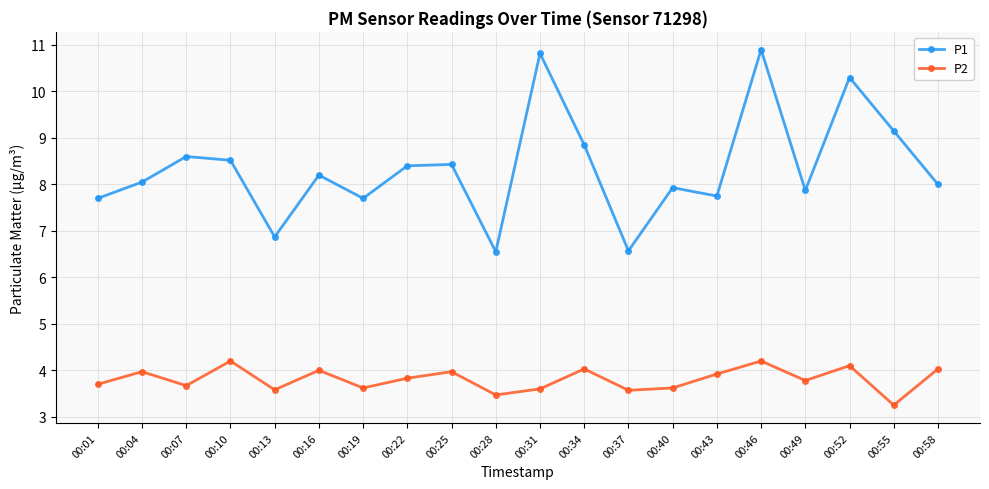

What is the average value of the P1 series?

8.4